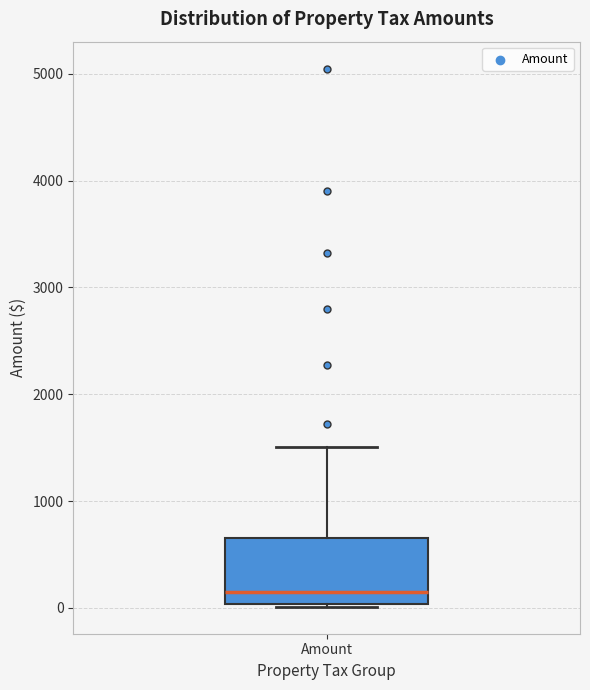

Transcribe this box plot: give where the median line is, the range the box spans, and where the two whiskers end, as read against the y-axis. The values are not printed on the chart, so give them approximately, as read against the axis.

median 100, box 0 to 700, whiskers 0 to 1500